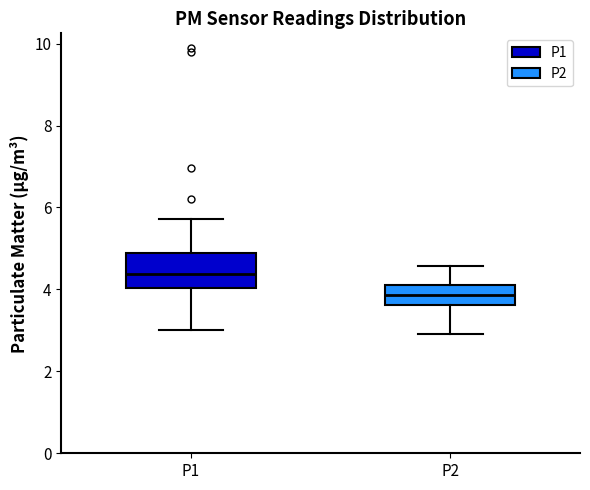

Where does the median line of the box for P1 sit on the y-axis? The values are not printed on the chart, so give them approximately, as read against the axis.

4.4